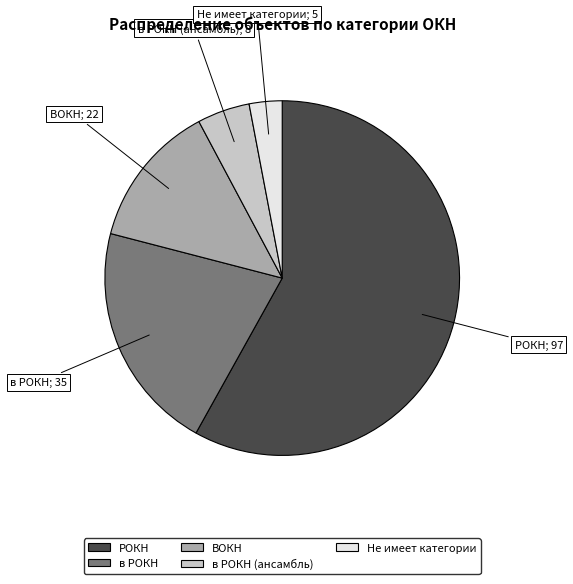

How many segments does this pie chart have?

5